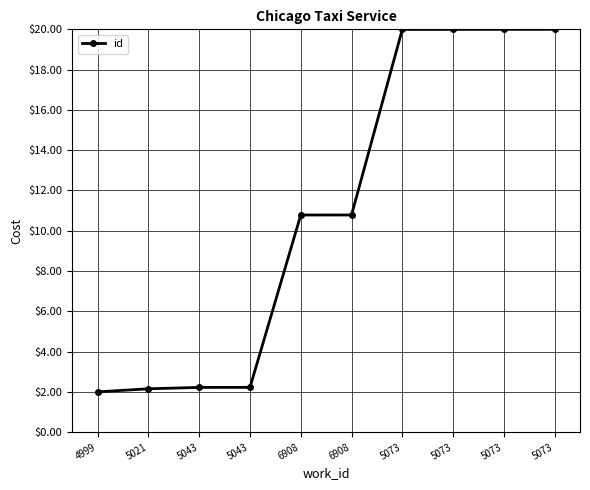

Does the chart display data point markers on the line(s)?

Yes